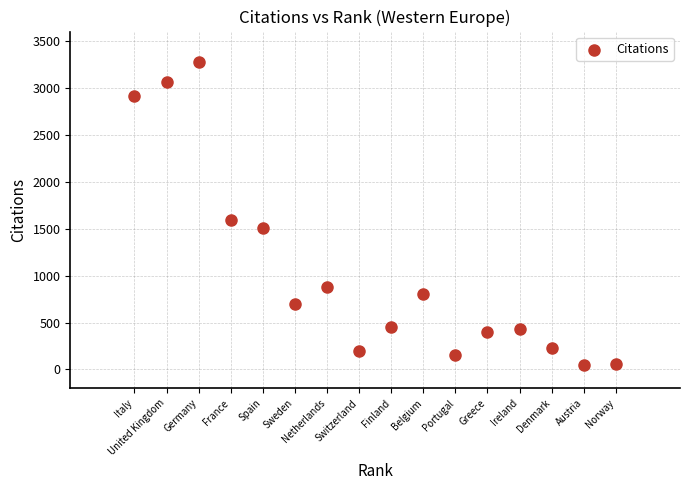

What is the range of Y values (max minus min)?

3225